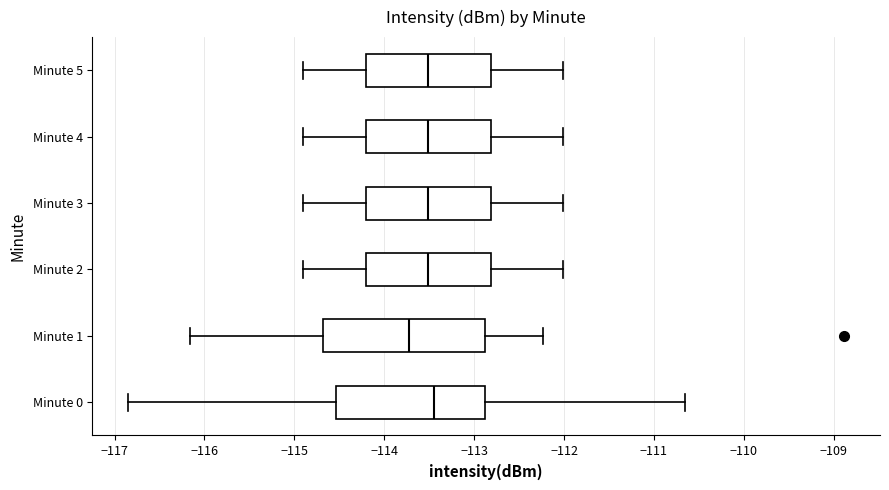

Comparing the boxes themselves (not the whiskers), which one is the widest?

Minute 1